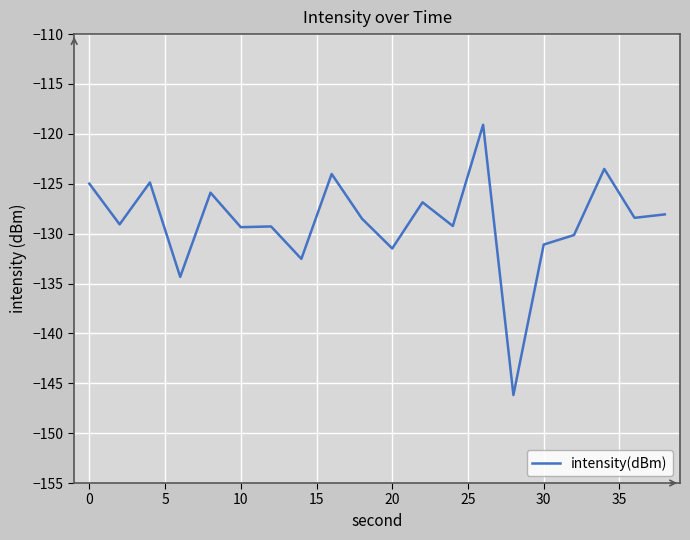

What is the difference between the maximum and minimum values?

27.1